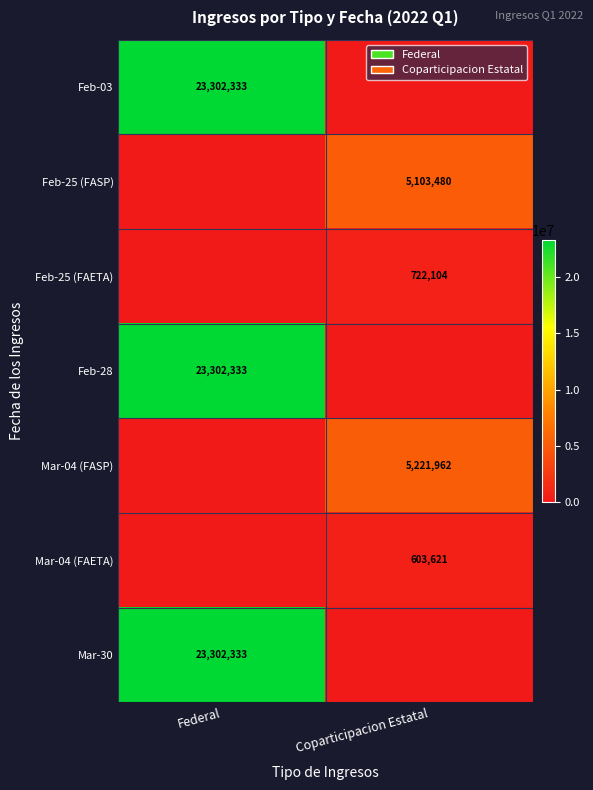

At which category is the sum across all series the highest?

Federal